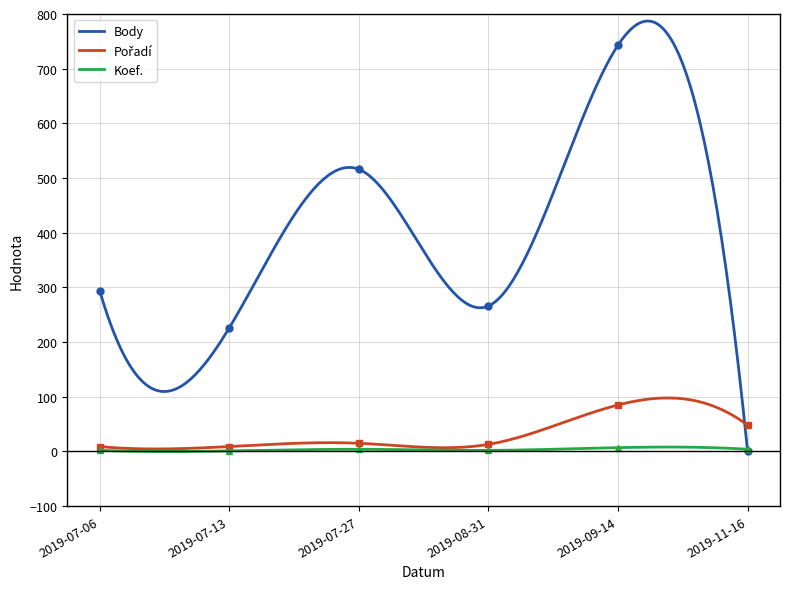

The Koef. series shows 0 at 2019-07-13. True or false?

False